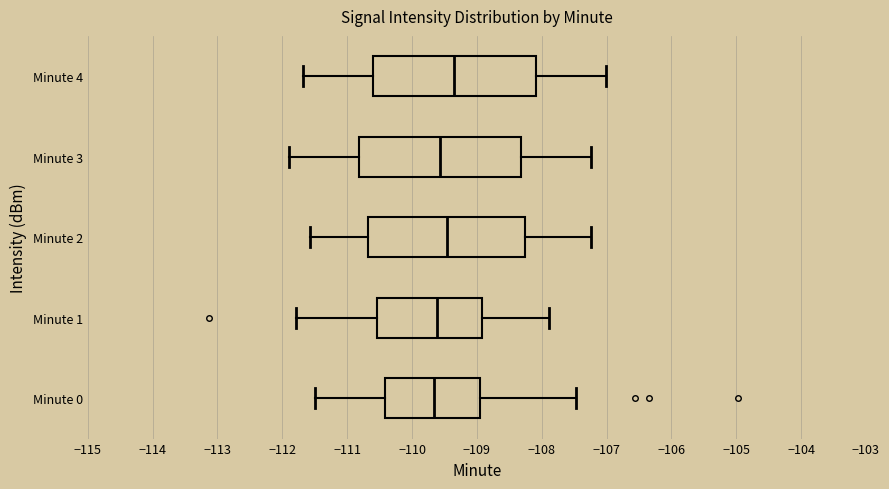

Reading bottom to top, transcribe this box plot: for each box, give where its median line is, the range the box spans, and where its two whiskers end, as read against the x-axis. The values are not printed on the chart, so give them approximately, as read against the axis.

Minute 0: median -109.7, box -110.4 to -109.0, whiskers -111.5 to -107.5
Minute 1: median -109.6, box -110.5 to -108.9, whiskers -111.8 to -107.9
Minute 2: median -109.5, box -110.7 to -108.3, whiskers -111.6 to -107.2
Minute 3: median -109.6, box -110.8 to -108.3, whiskers -111.9 to -107.2
Minute 4: median -109.3, box -110.6 to -108.1, whiskers -111.7 to -107.0